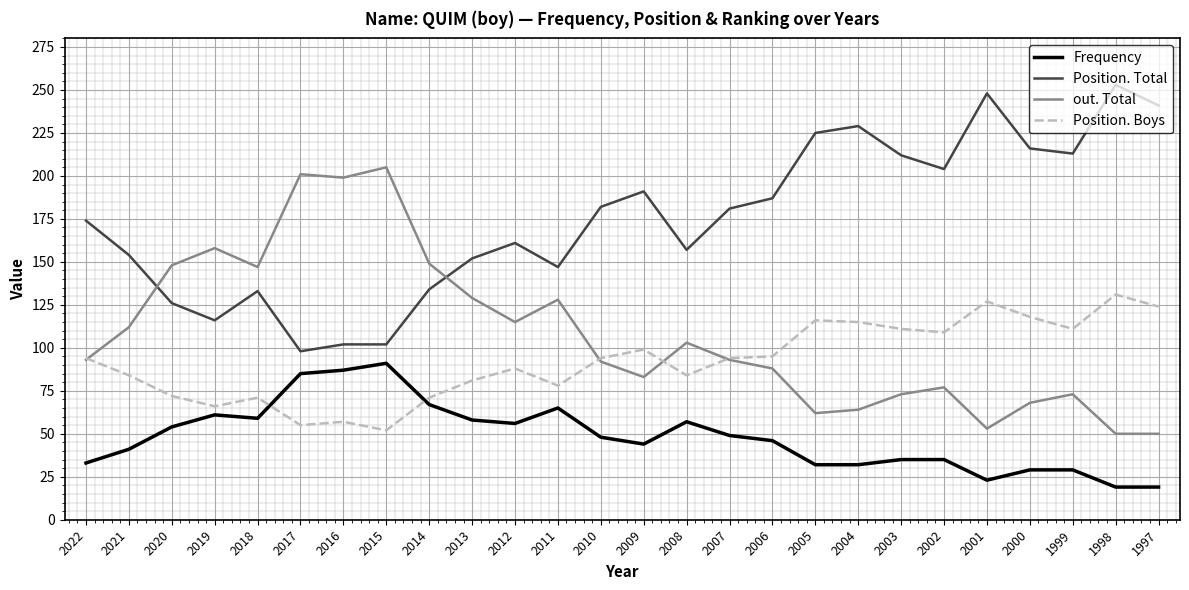

The value of Frequency at 2001 is 5. True or false?

False